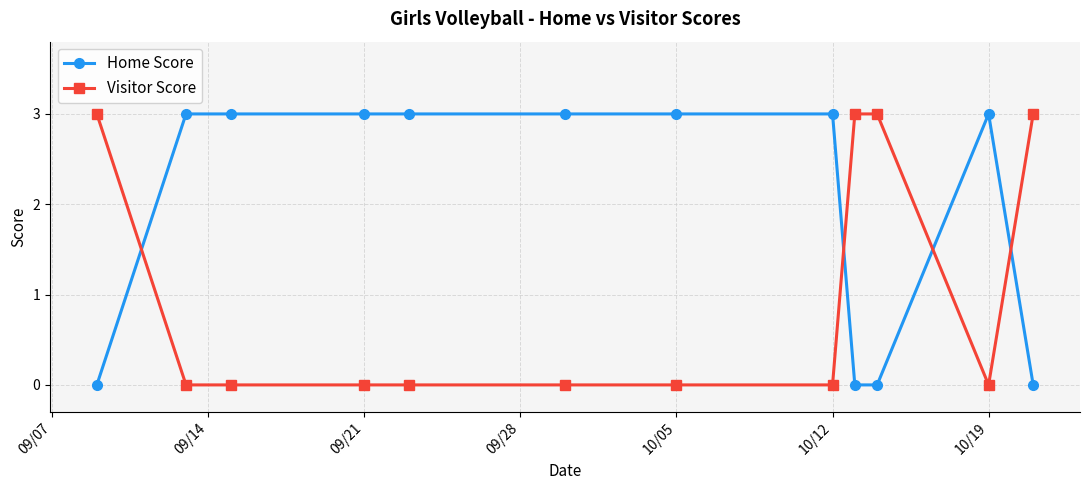

What is the maximum value shown in the chart?

3